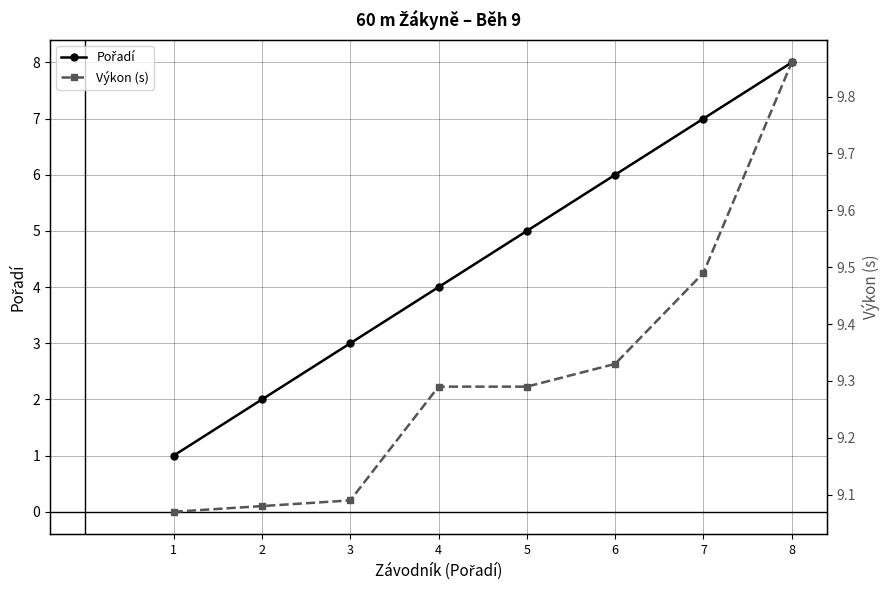

True or false: Pořadí has a value of 11.9 at 8.

False